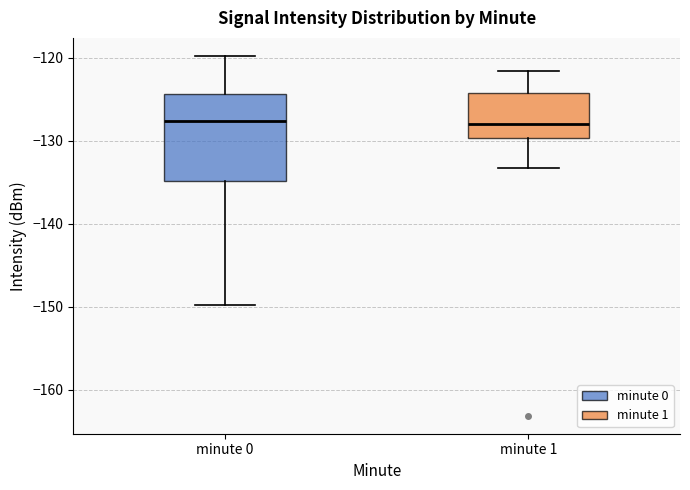

Where is the upper edge of the box for minute 1 on the y-axis? The values are not printed on the chart, so give them approximately, as read against the axis.

-124